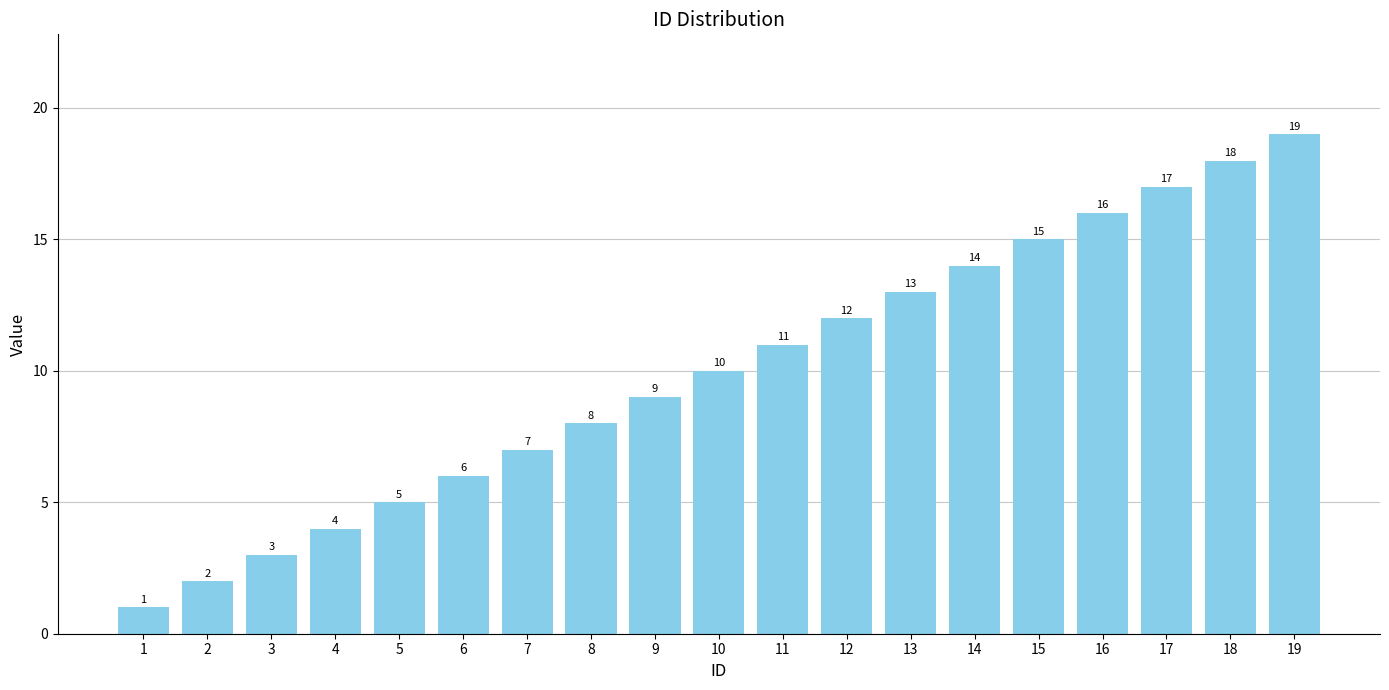

Reading right to left, what are all the values shown in this chart?

19=19	18=18	17=17	16=16	15=15	14=14	13=13	12=12	11=11	10=10	9=9	8=8	7=7	6=6	5=5	4=4	3=3	2=2	1=1